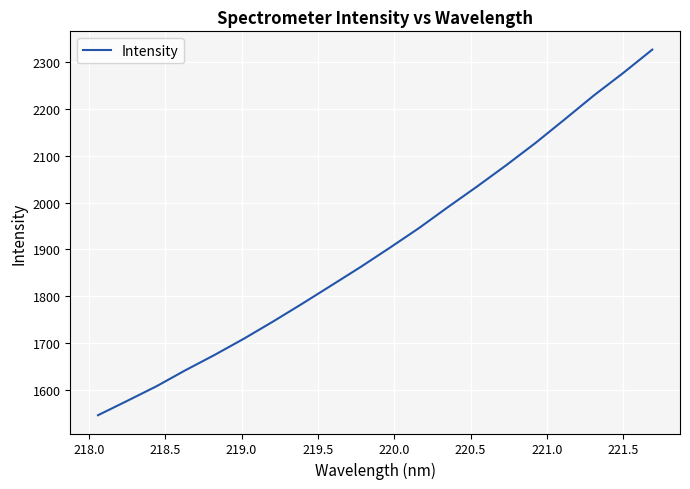

What is the difference between the maximum and minimum values?

781.2